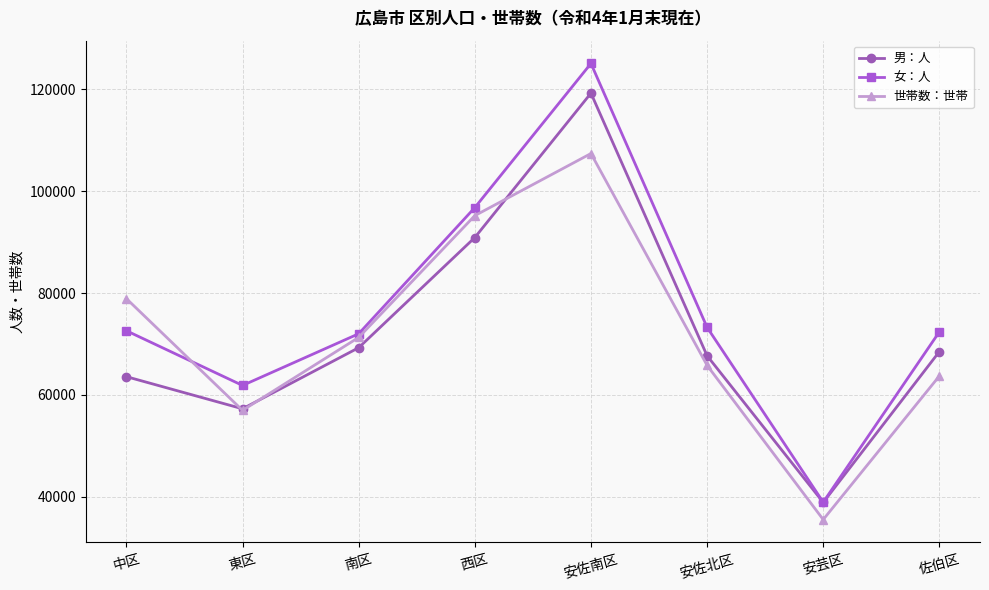

True or false: 女：人 and 世帯数：世帯 cross at least once.

True